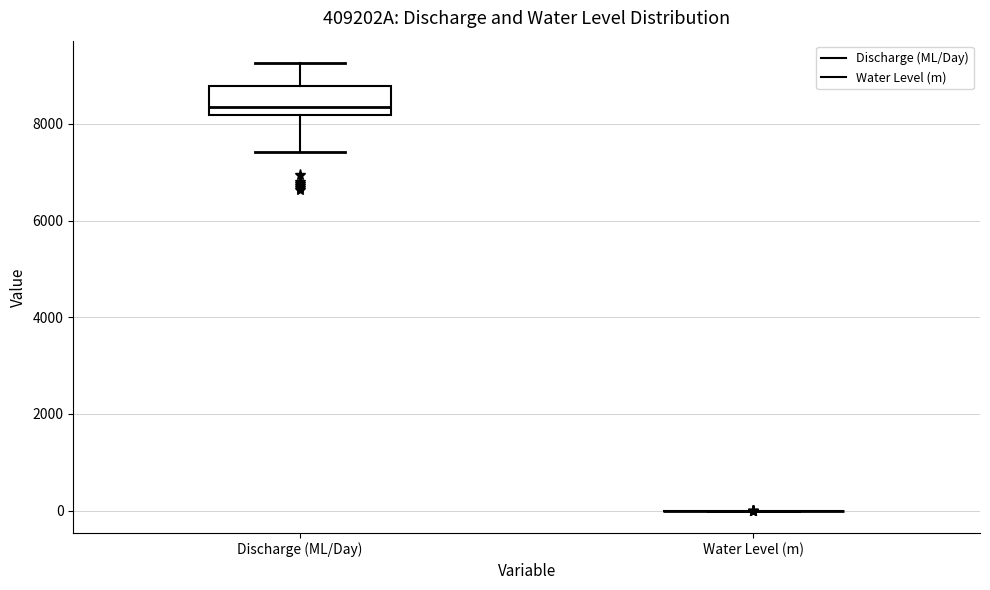

Which box is the tallest, from its lower edge to its upper edge?

Discharge (ML/Day)